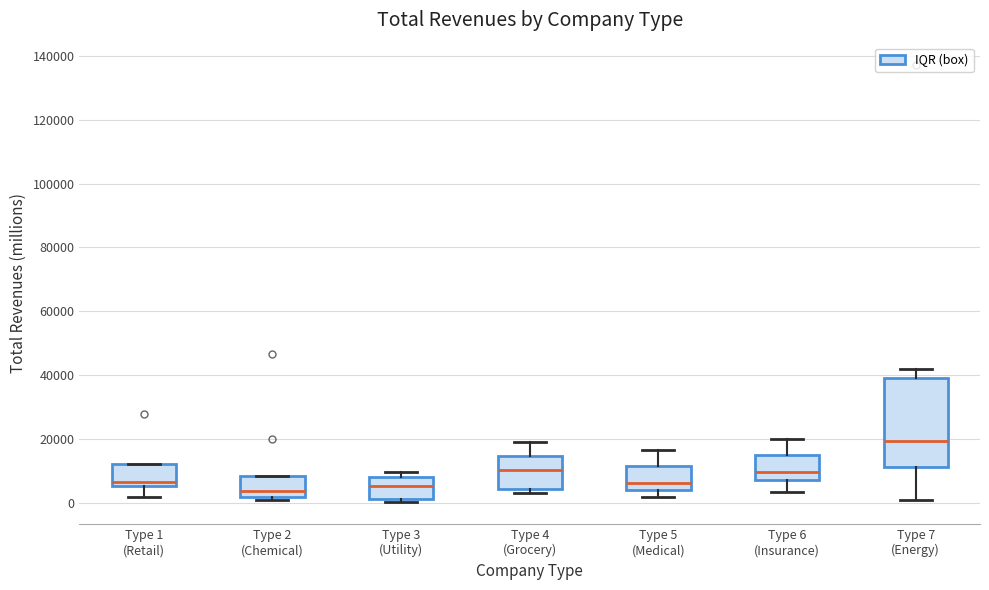

Where is the lower edge of the box for Type 4 (Grocery) on the y-axis? The values are not printed on the chart, so give them approximately, as read against the axis.

4000